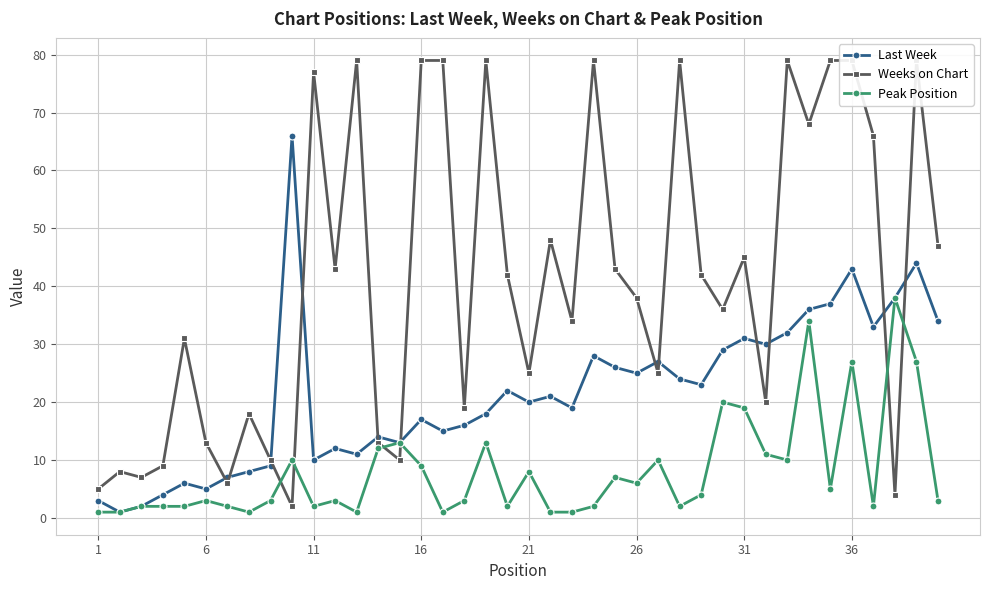

How many values in the Peak Position series are below 3?

16